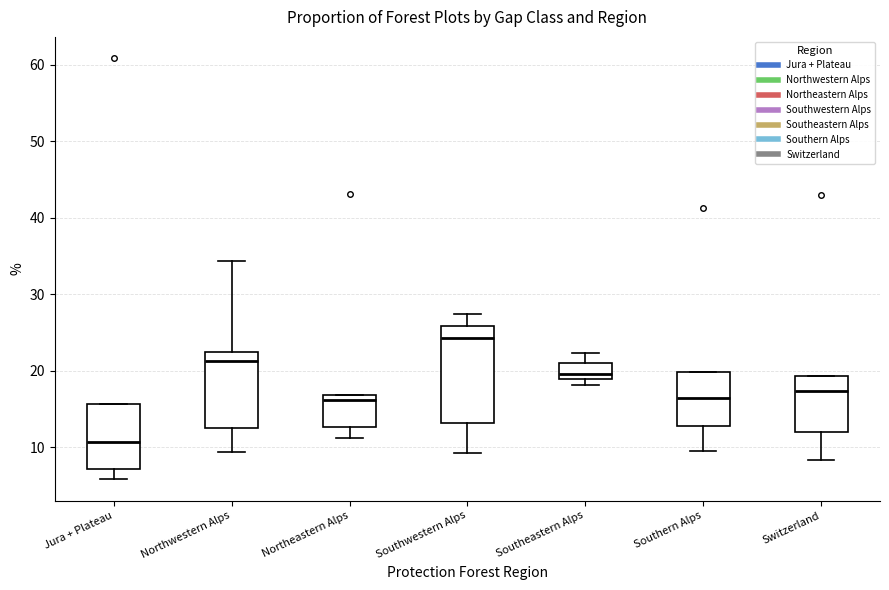

Which box is the tallest, from its lower edge to its upper edge?

Southwestern Alps